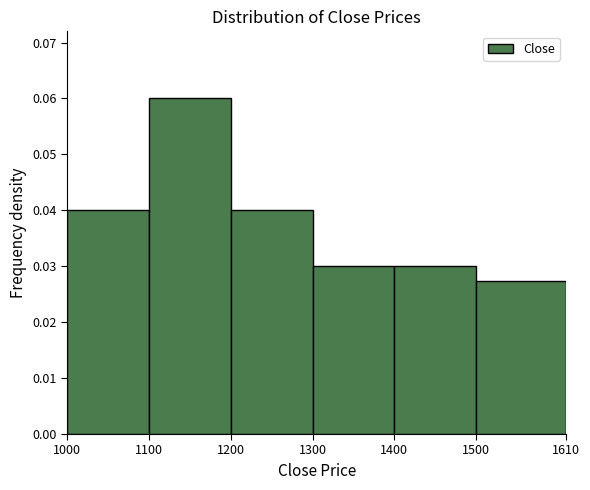

Reading left to right, list every bar in this chart as the range it spans on the x-axis followed by its height. The values are not printed on the chart, so give them approximately, as read against the axis.

1000 to 1100: 0.040
1100 to 1200: 0.060
1200 to 1300: 0.040
1300 to 1400: 0.030
1400 to 1500: 0.030
1500 to 1610: 0.027